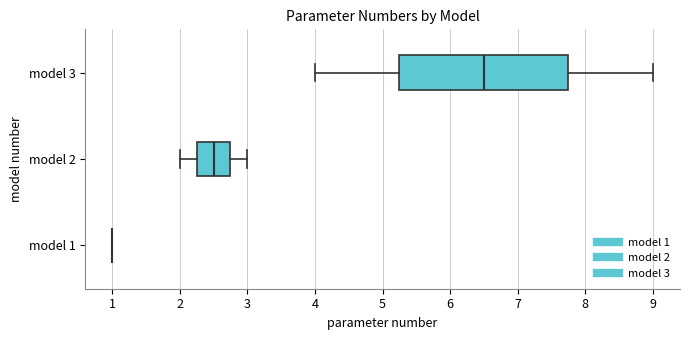

Reading bottom to top, transcribe this box plot: for each box, give where its median line is, the range the box spans, and where its two whiskers end, as read against the x-axis. The values are not printed on the chart, so give them approximately, as read against the axis.

model 1: box collapsed to a line at 1.0, whiskers 1.0 to 1.0
model 2: median 2.5, box 2.3 to 2.8, whiskers 2.0 to 3.0
model 3: median 6.5, box 5.3 to 7.8, whiskers 4.0 to 9.0